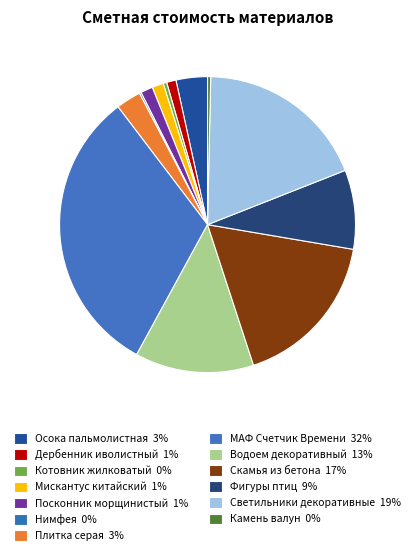

Is there a majority slice in this chart?

No